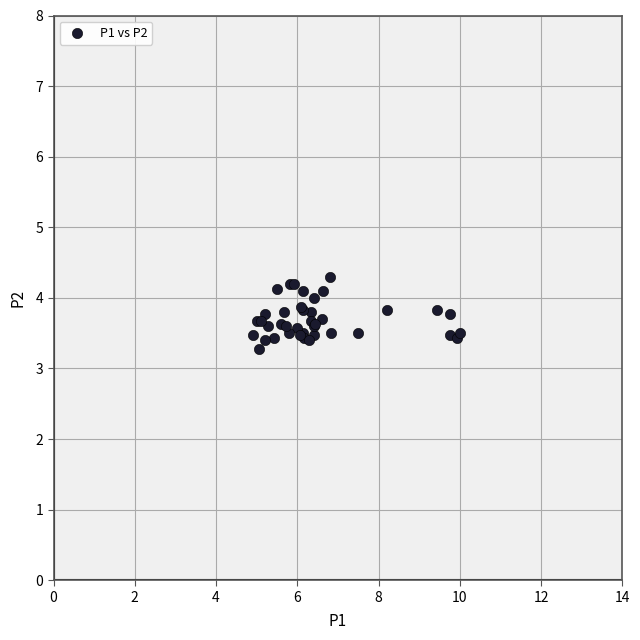

What Y value in the scatter plot is closest to 3?

3.3